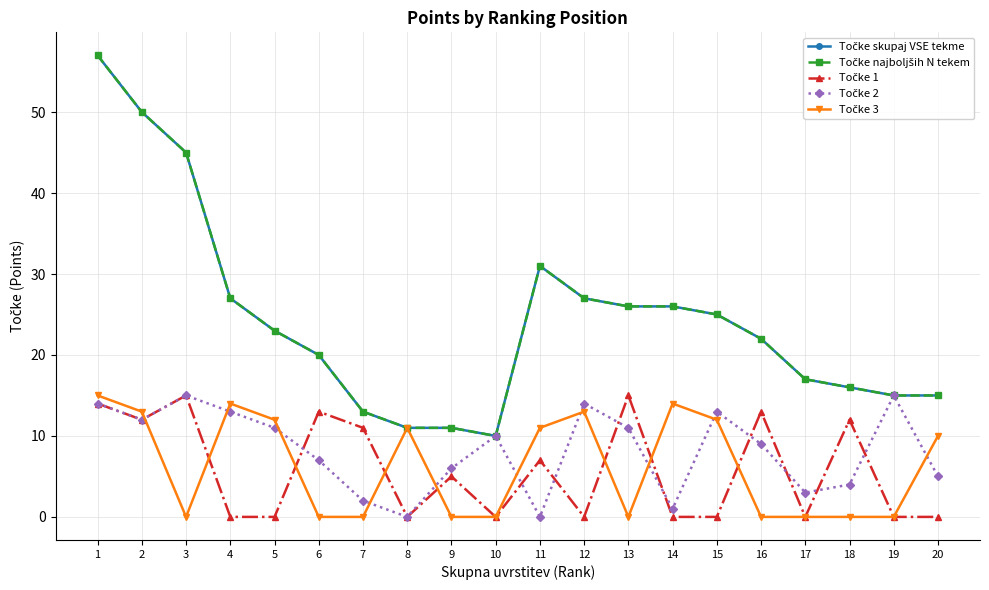

True or false: Točke 2 and Točke najboljših N tekem cross at least once.

False